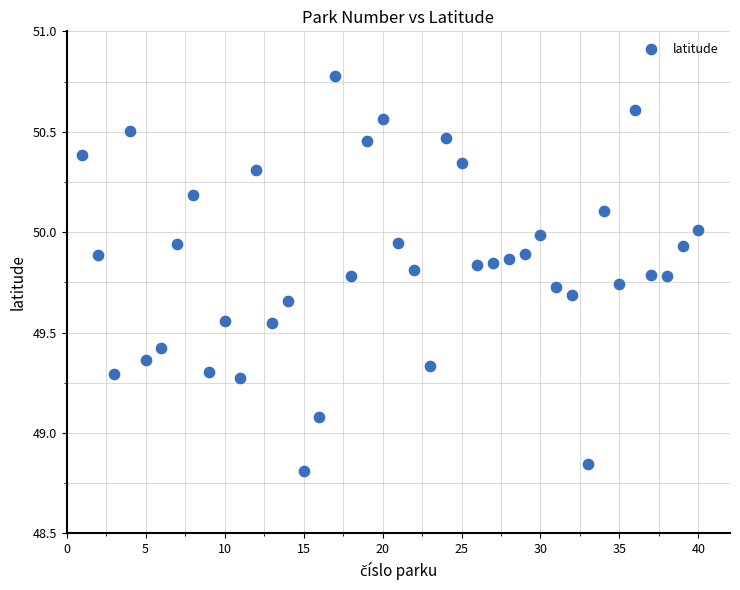

What is the range of X values (max minus min)?

39.0